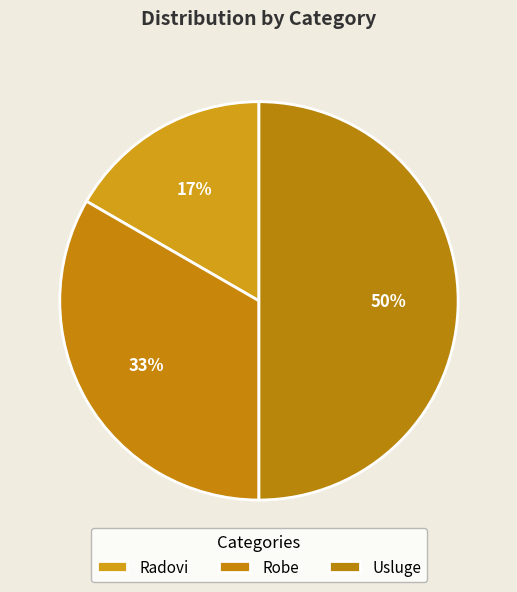

Is the sum of Usluge and Radovi greater than half?

Yes